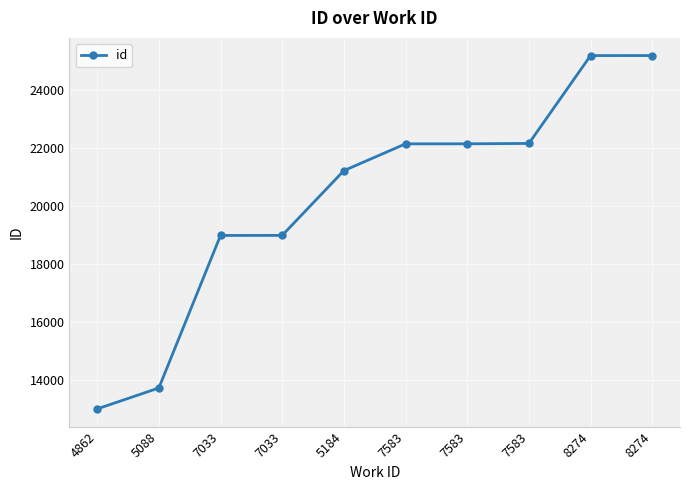

How many data points are less than 22144?

5